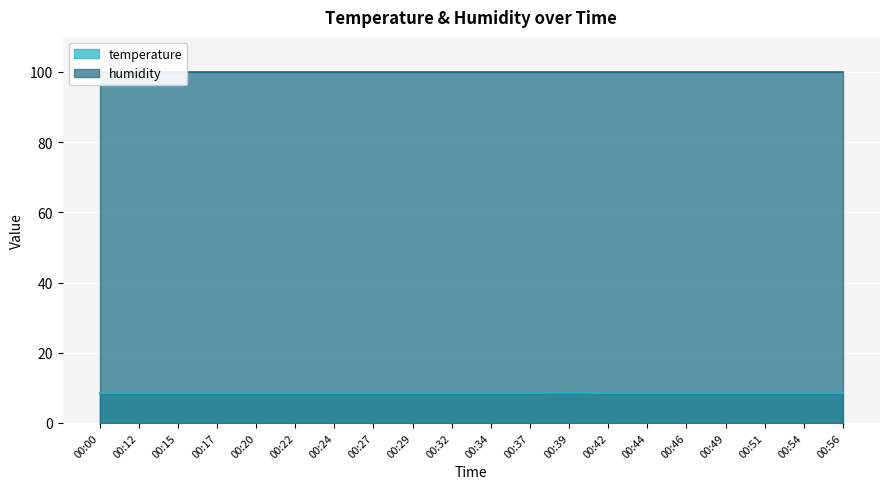

True or false: there are more than 2 points higher than both neighbors.

False